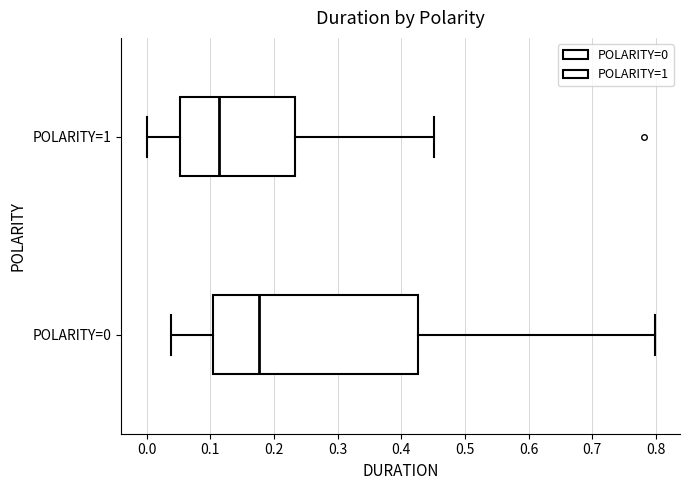

Reading bottom to top, transcribe this box plot: for each box, give where its median line is, the range the box spans, and where its two whiskers end, as read against the x-axis. The values are not printed on the chart, so give them approximately, as read against the axis.

POLARITY=0: median 0.18, box 0.10 to 0.43, whiskers 0.04 to 0.80
POLARITY=1: median 0.11, box 0.05 to 0.23, whiskers 0.00 to 0.45